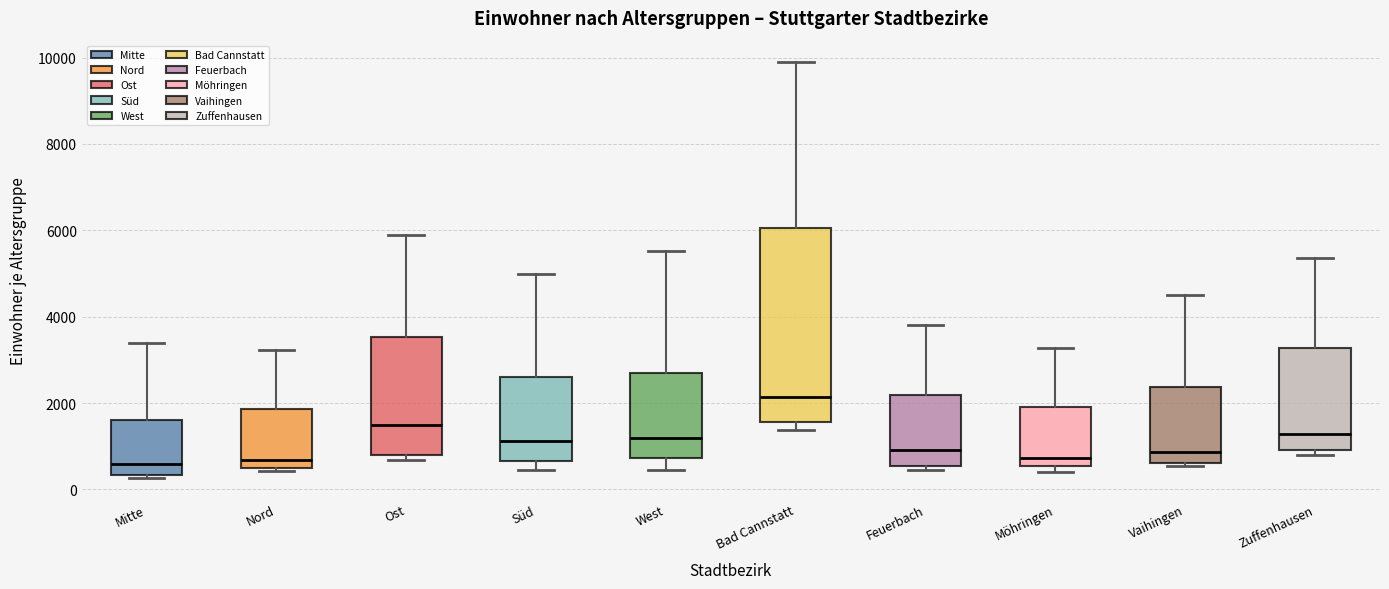

Which box's median line is the highest?

Bad Cannstatt